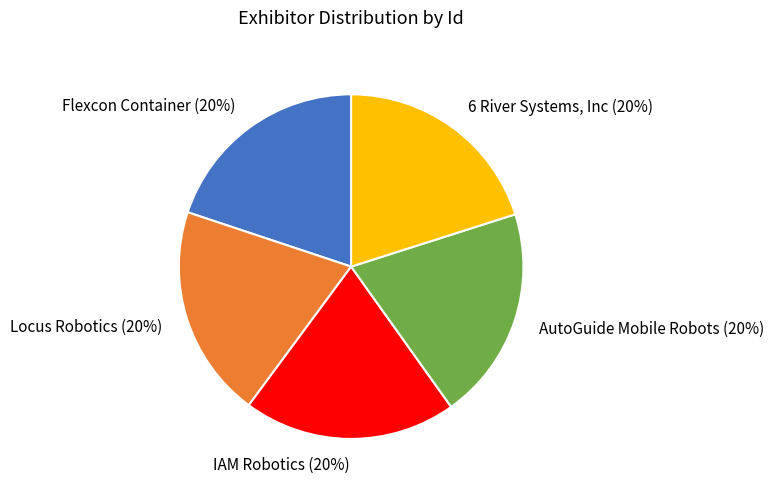

Is there a majority slice in this chart?

No